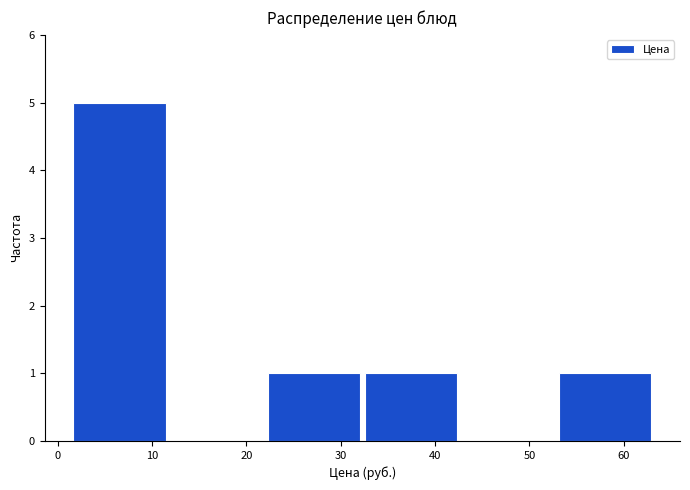

Reading left to right, transcribe this chart: for each bar, give the range it covers on the x-axis and its height. Neither the bar edges nor the heights are printed on the chart, so give them approximately, as read against the axes.

1 to 12: 5
12 to 22: 0
22 to 32: 1
32 to 43: 1
43 to 53: 0
53 to 63: 1